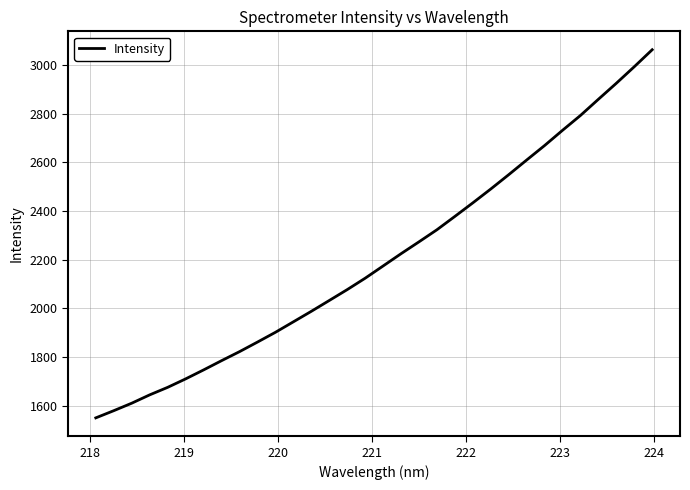

Reading left to right, what are all the values shown in this chart?

1550.4	1579.9	1610.7	1644.9	1675.8	1710.6	1747.4	1785.4	1822.5	1861.8	1902.0	1945.1	1988.3	2032.8	2077.5	2124.4	2174.7	2225.1	2273.9	2323.5	2378.4	2434.0	2490.9	2549.8	2610.0	2669.5	2732.1	2793.1	2859.6	2925.3	2993.3	3063.1